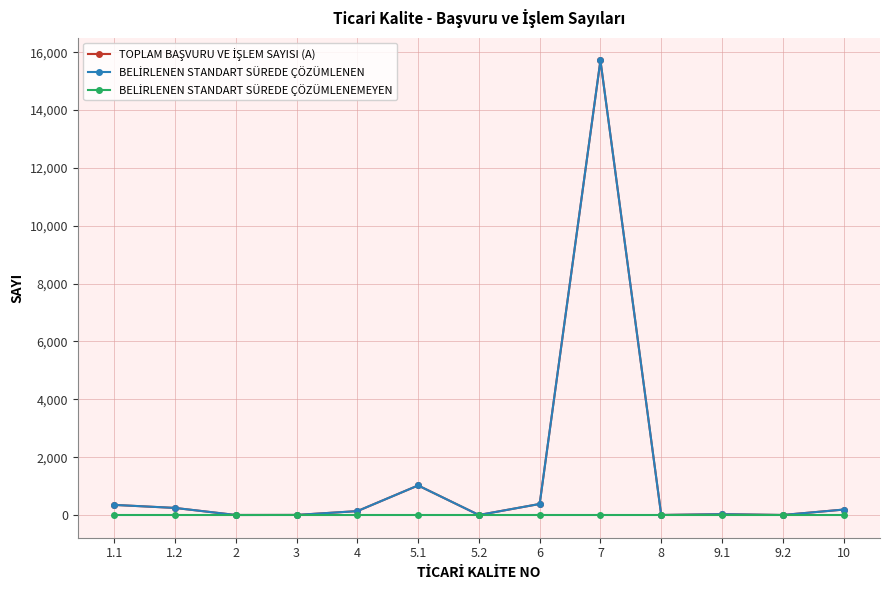

True or false: TOPLAM BAŞVURU VE İŞLEM SAYISI (A) and BELİRLENEN STANDART SÜREDE ÇÖZÜMLENEMEYEN cross at least once.

False